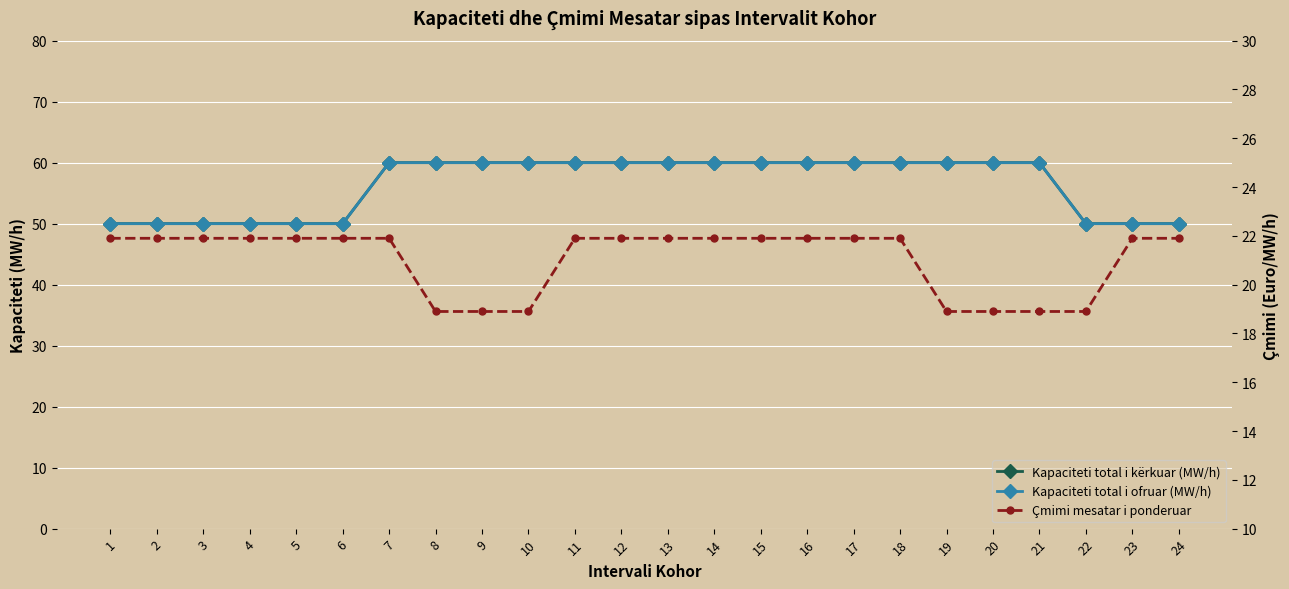

List the labels in order of Kapaciteti total i kërkuar (MW/h) value, largest first.

7, 8, 9, 10, 11, 12, 13, 14, 15, 16, 17, 18, 19, 20, 21, 1, 2, 3, 4, 5, 6, 22, 23, 24